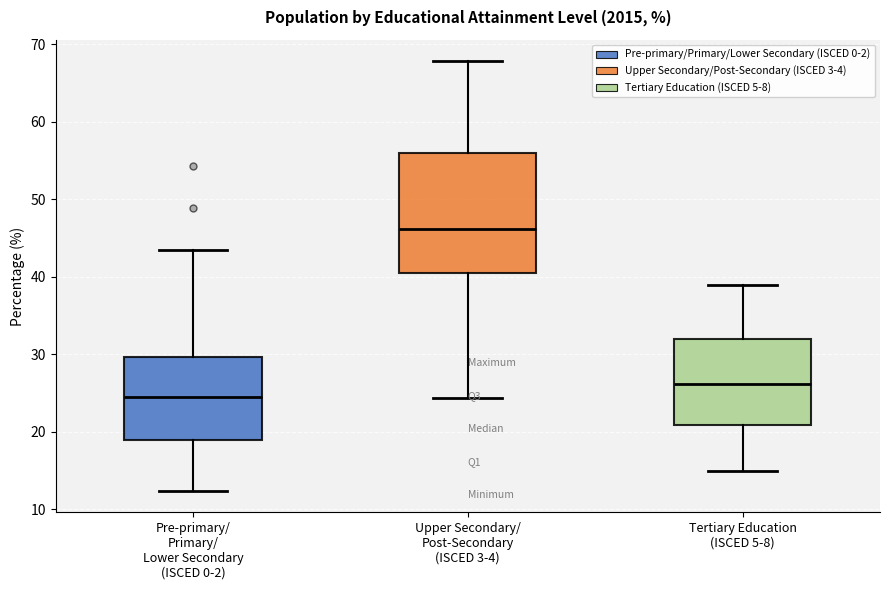

Reading left to right, read every box against the y-axis: the position of its median line, the range the box covers, and the ends of its whiskers. The values are not printed on the chart, so give them approximately, as read against the axis.

Pre-primary/ Primary/ Lower Secondary (ISCED 0-2): median 25, box 19 to 30, whiskers 12 to 44
Upper Secondary/ Post-Secondary (ISCED 3-4): median 46, box 41 to 56, whiskers 24 to 68
Tertiary Education (ISCED 5-8): median 26, box 21 to 32, whiskers 15 to 39